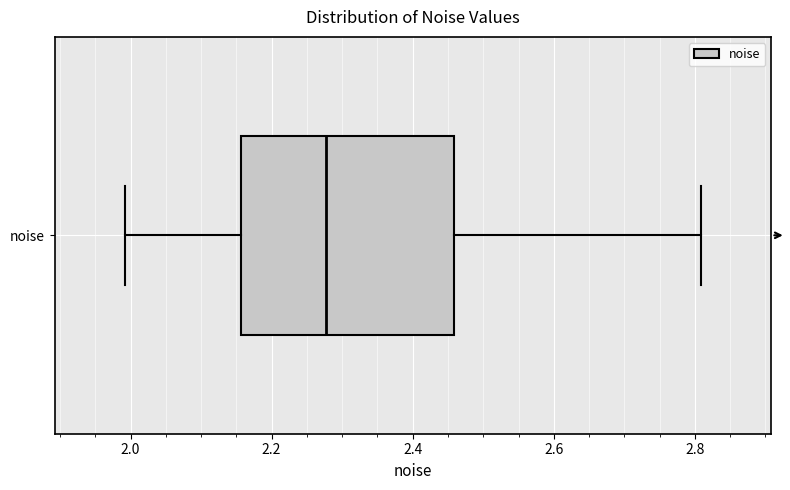

Where does the left whisker of the box for noise end on the x-axis? The values are not printed on the chart, so give them approximately, as read against the axis.

2.00